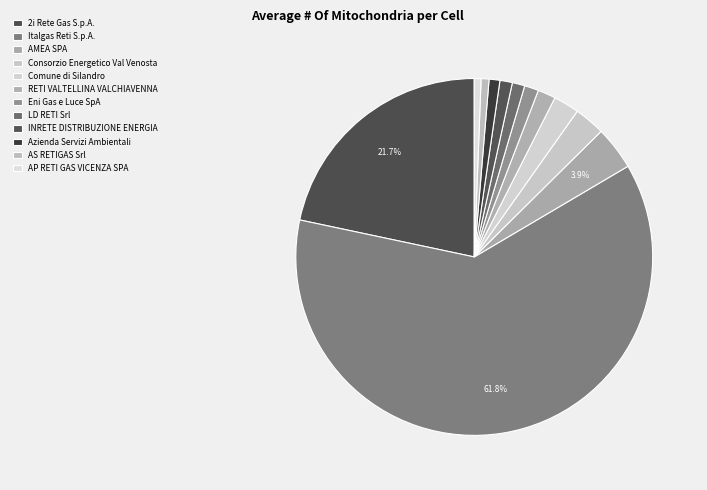

Does Italgas Reti S.p.A. represent more than half of the total?

Yes